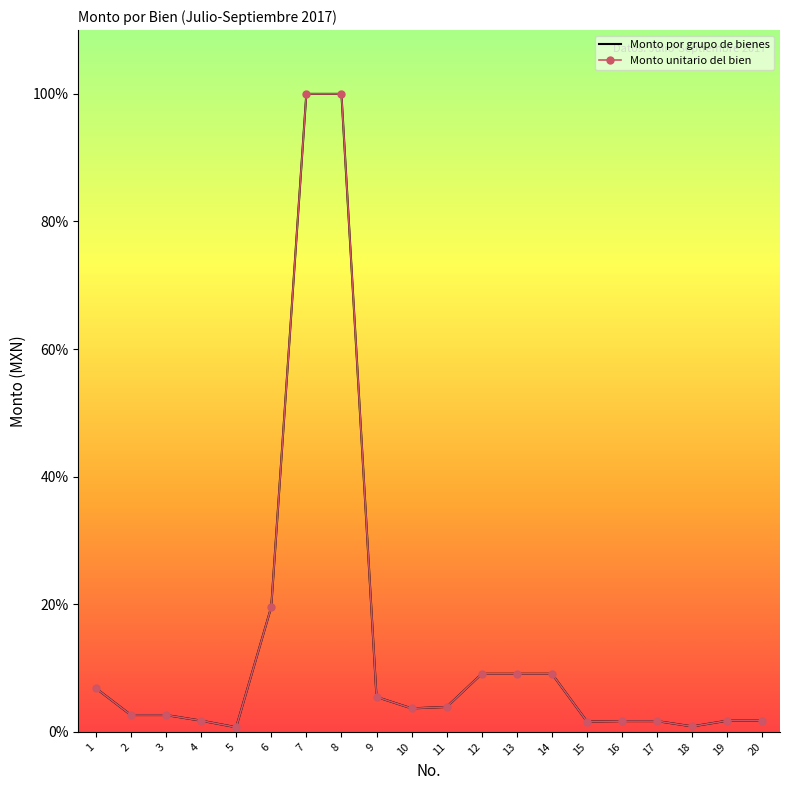

Which has a higher value, 6 or 5?

6